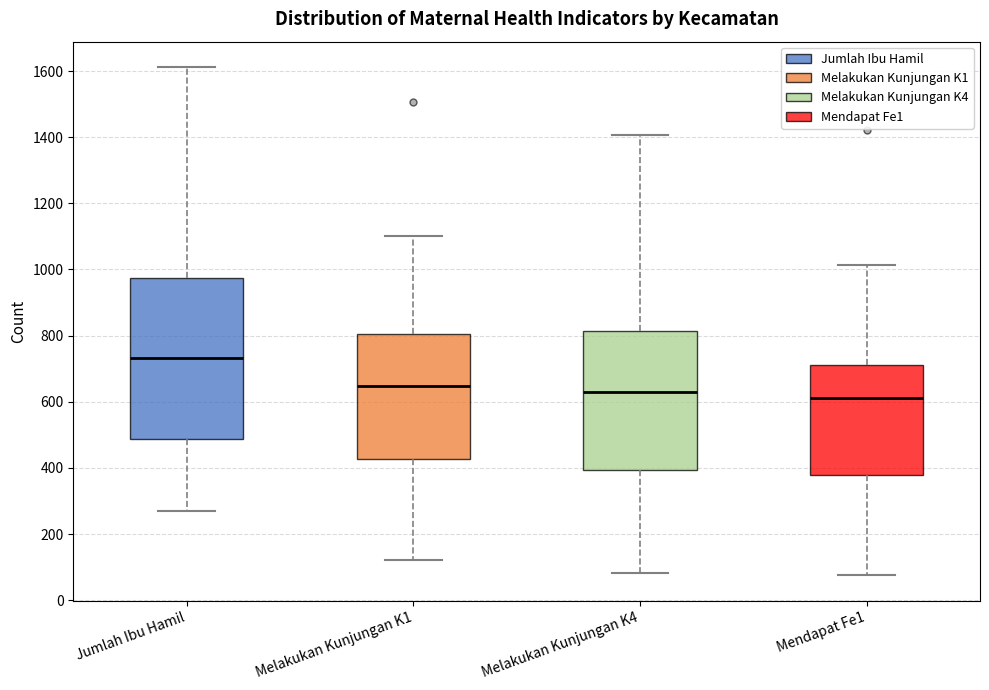

Reading left to right, transcribe this box plot: for each box, give where its median line is, the range the box spans, and where its two whiskers end, as read against the y-axis. The values are not printed on the chart, so give them approximately, as read against the axis.

Jumlah Ibu Hamil: median 740, box 480 to 980, whiskers 280 to 1620
Melakukan Kunjungan K1: median 640, box 420 to 800, whiskers 120 to 1100
Melakukan Kunjungan K4: median 620, box 400 to 820, whiskers 80 to 1400
Mendapat Fe1: median 620, box 380 to 700, whiskers 80 to 1020